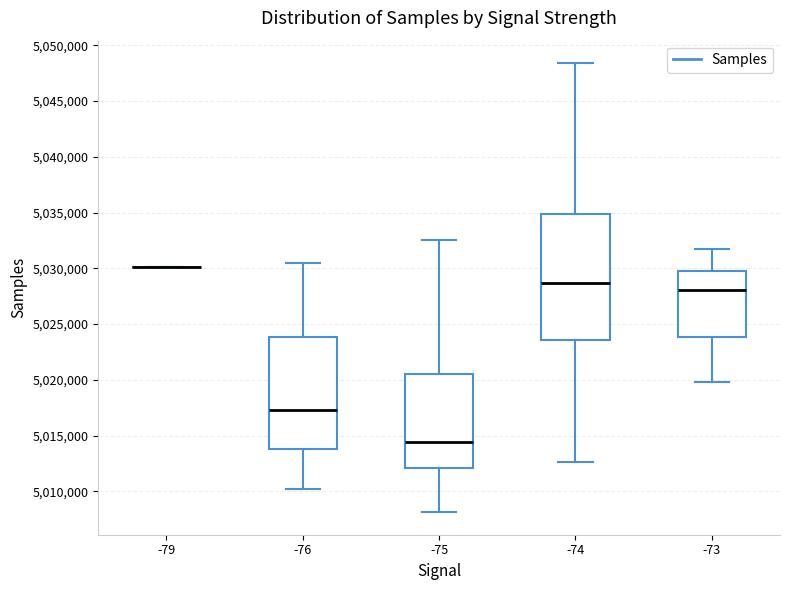

Reading left to right, read every box against the y-axis: the position of its median line, the range the box covers, and the ends of its whiskers. The values are not printed on the chart, so give them approximately, as read against the axis.

-79: box collapsed to a line at 5030000, whiskers 5030000 to 5030000
-76: median 5017500, box 5014000 to 5024000, whiskers 5010000 to 5030500
-75: median 5014500, box 5012000 to 5020500, whiskers 5008000 to 5032500
-74: median 5028500, box 5023500 to 5035000, whiskers 5012500 to 5048500
-73: median 5028000, box 5024000 to 5030000, whiskers 5020000 to 5031500